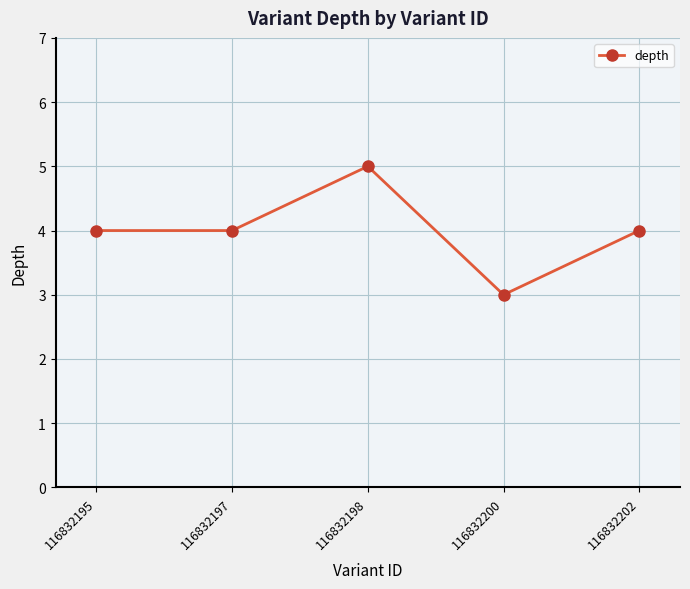

Does the chart display data point markers on the line(s)?

Yes